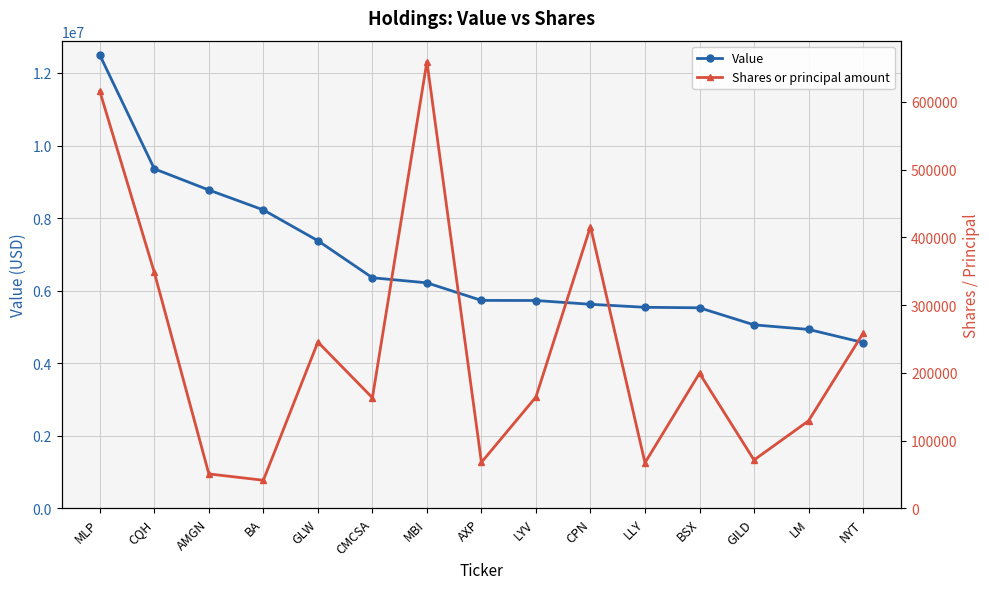

What is the label of the 8th point from the right?

AXP